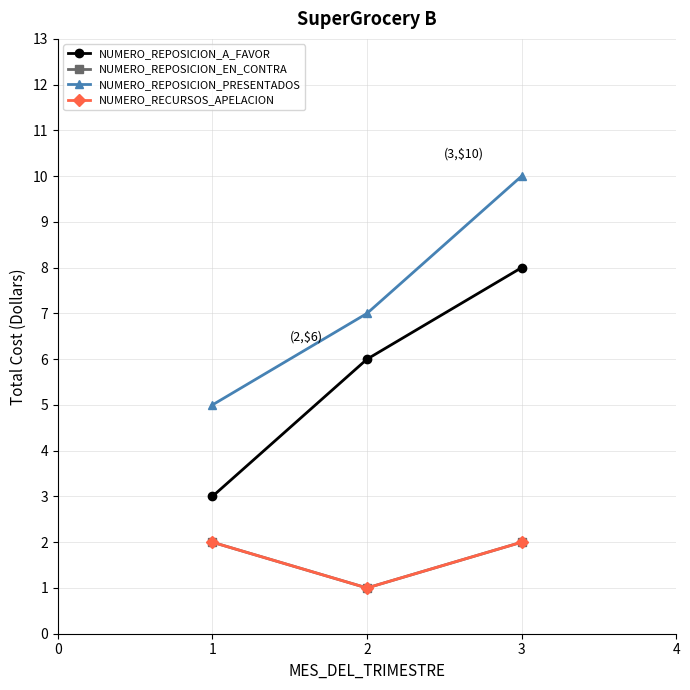

Does the chart have visible grid lines?

Yes